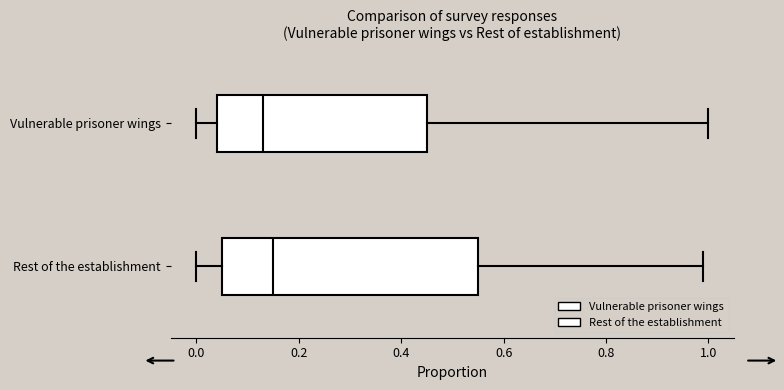

Where is the left edge of the box for Vulnerable prisoner wings on the x-axis? The values are not printed on the chart, so give them approximately, as read against the axis.

0.04